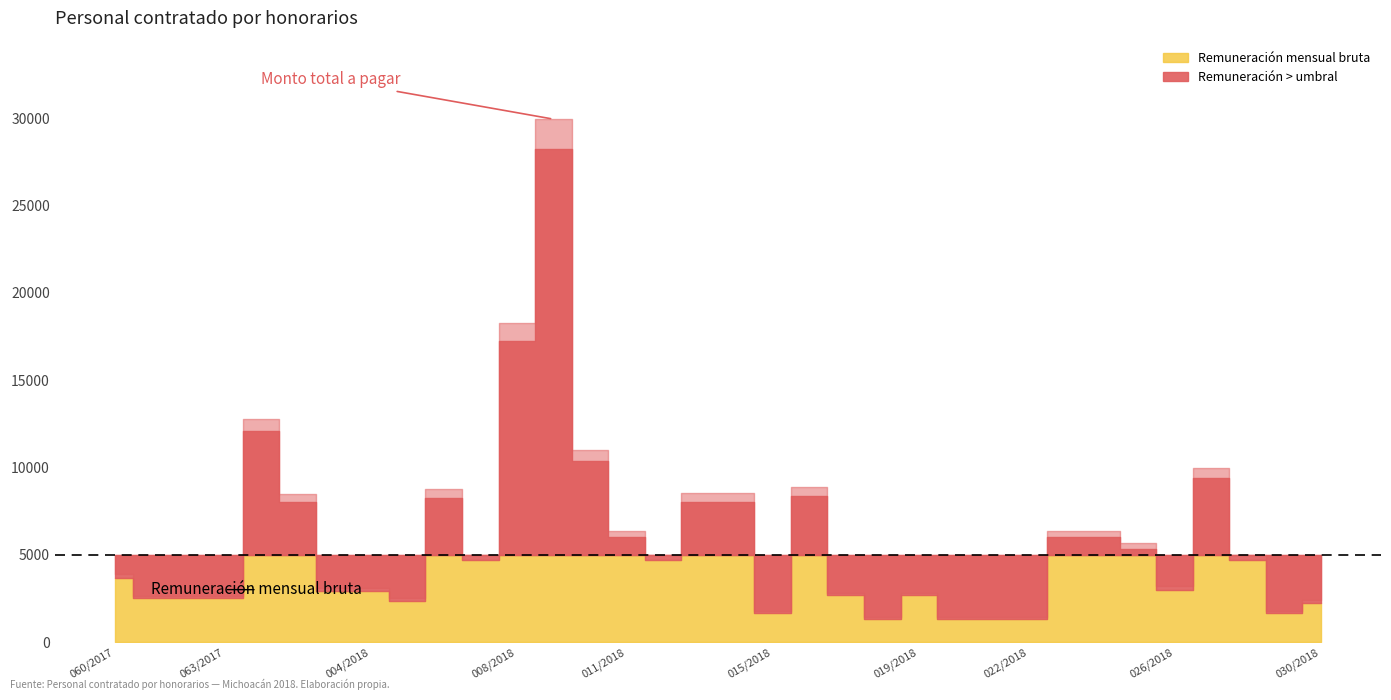

Which label corresponds to the largest value in the chart?

SAF-RH 009/2018